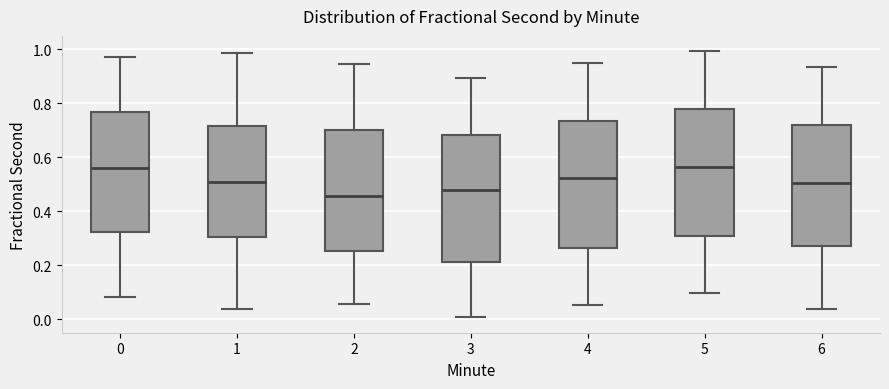

Reading left to right, read every box against the y-axis: the position of its median line, the range the box covers, and the ends of its whiskers. The values are not printed on the chart, so give them approximately, as read against the axis.

0: median 0.56, box 0.32 to 0.76, whiskers 0.08 to 0.98
1: median 0.50, box 0.30 to 0.72, whiskers 0.04 to 0.98
2: median 0.46, box 0.26 to 0.70, whiskers 0.06 to 0.94
3: median 0.48, box 0.22 to 0.68, whiskers 0.00 to 0.90
4: median 0.52, box 0.26 to 0.74, whiskers 0.06 to 0.94
5: median 0.56, box 0.30 to 0.78, whiskers 0.10 to 1.00
6: median 0.50, box 0.28 to 0.72, whiskers 0.04 to 0.94